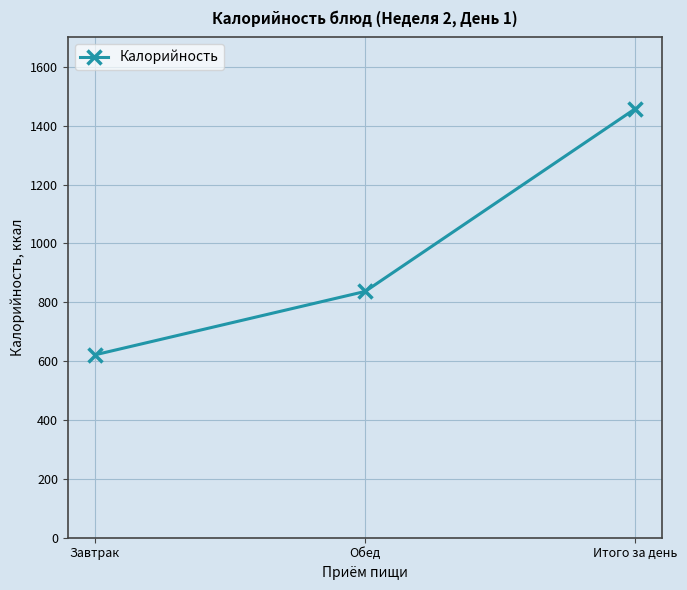

Count the number of values greater than 836.

2